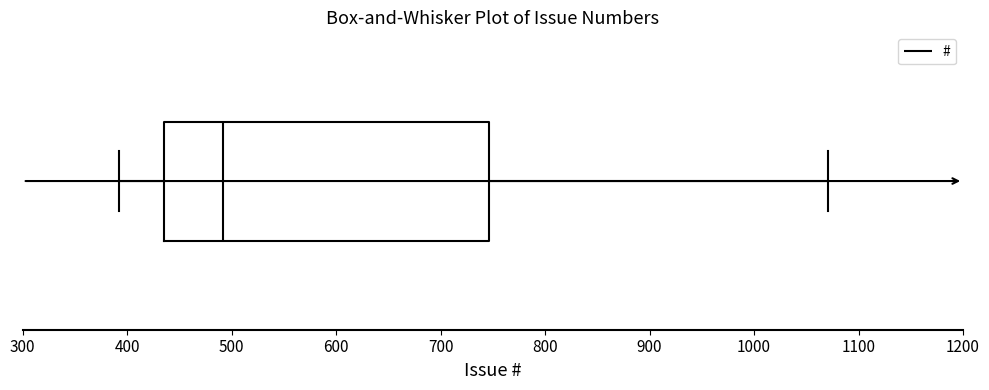

Transcribe this box plot: give where the median line is, the range the box spans, and where the two whiskers end, as read against the x-axis. The values are not printed on the chart, so give them approximately, as read against the axis.

median 490, box 430 to 750, whiskers 390 to 1070